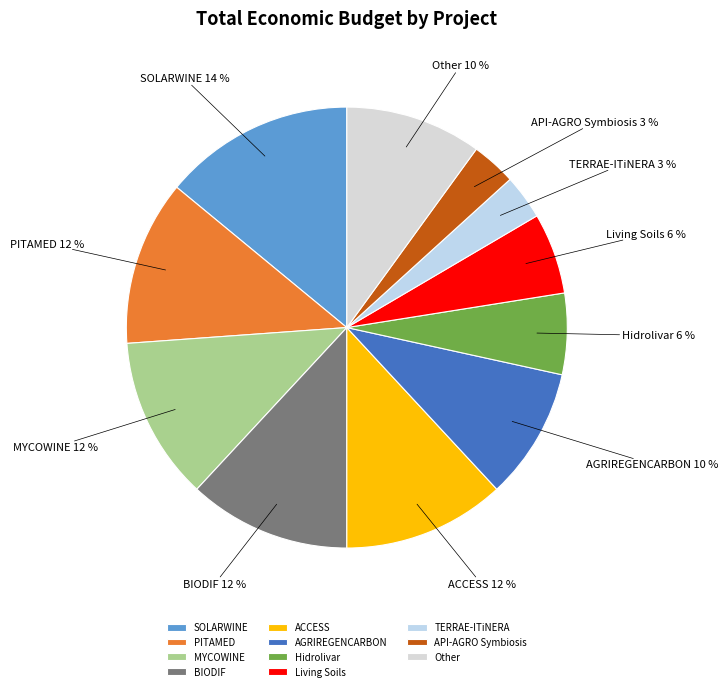

Is PITAMED the majority of the pie?

No